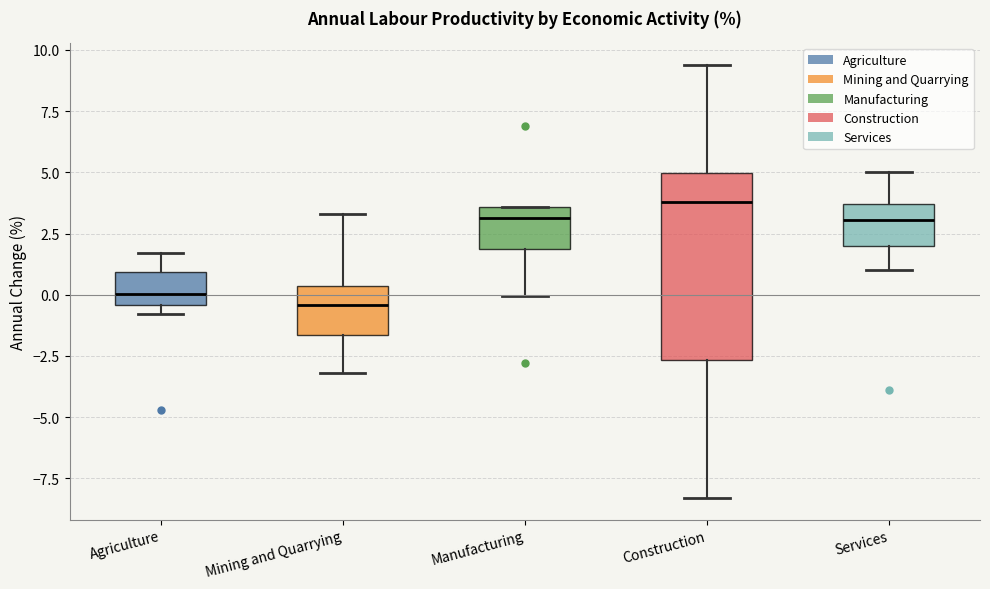

Which box is the tallest, from its lower edge to its upper edge?

Construction